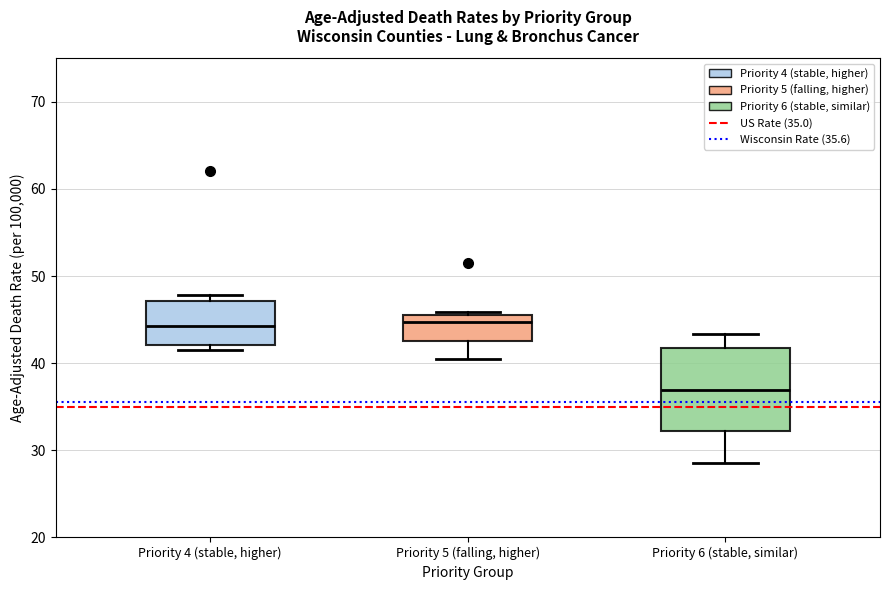

Reading left to right, read every box against the y-axis: the position of its median line, the range the box covers, and the ends of its whiskers. The values are not printed on the chart, so give them approximately, as read against the axis.

Priority 4 (stable, higher): median 44, box 42 to 47, whiskers 42 (just below the box's lower edge) to 48
Priority 5 (falling, higher): median 45, box 43 to 46, whiskers 41 to 46 (just above the box's upper edge)
Priority 6 (stable, similar): median 37, box 32 to 42, whiskers 29 to 43